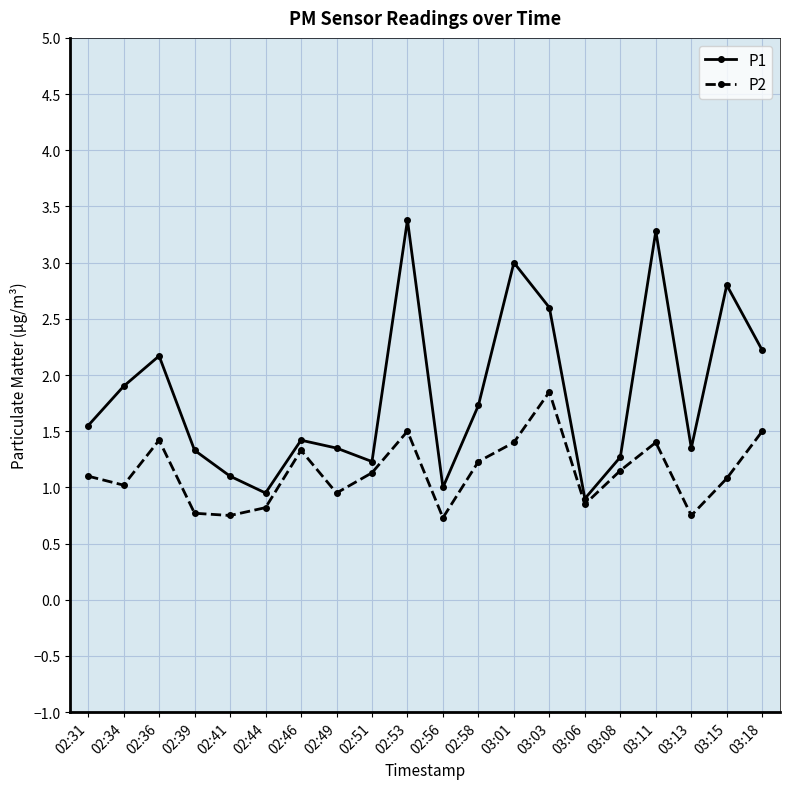

True or false: P1 and P2 cross at least once.

False